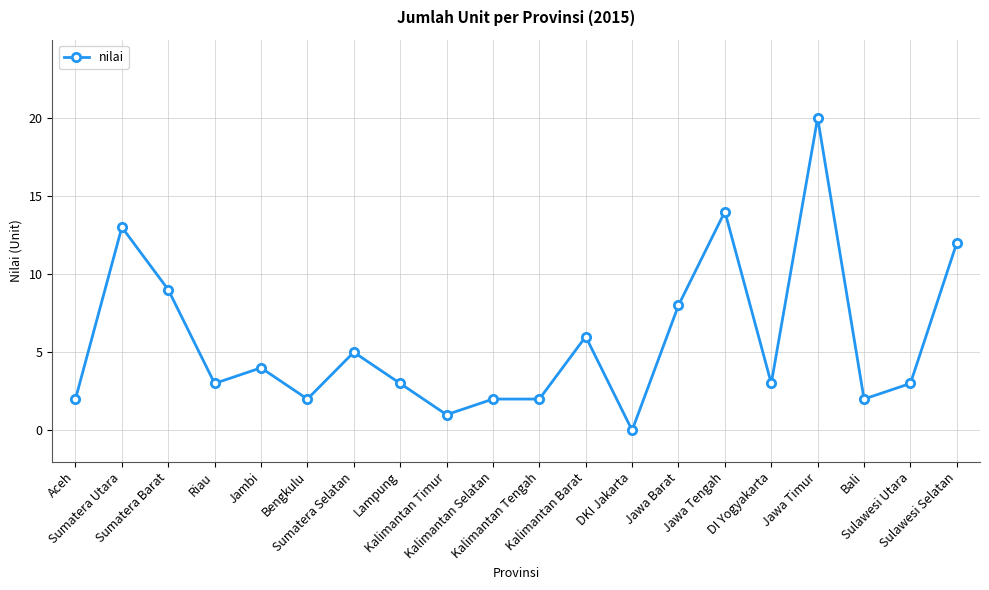

Where is the data nearest to the value 10?

Sumatera Barat